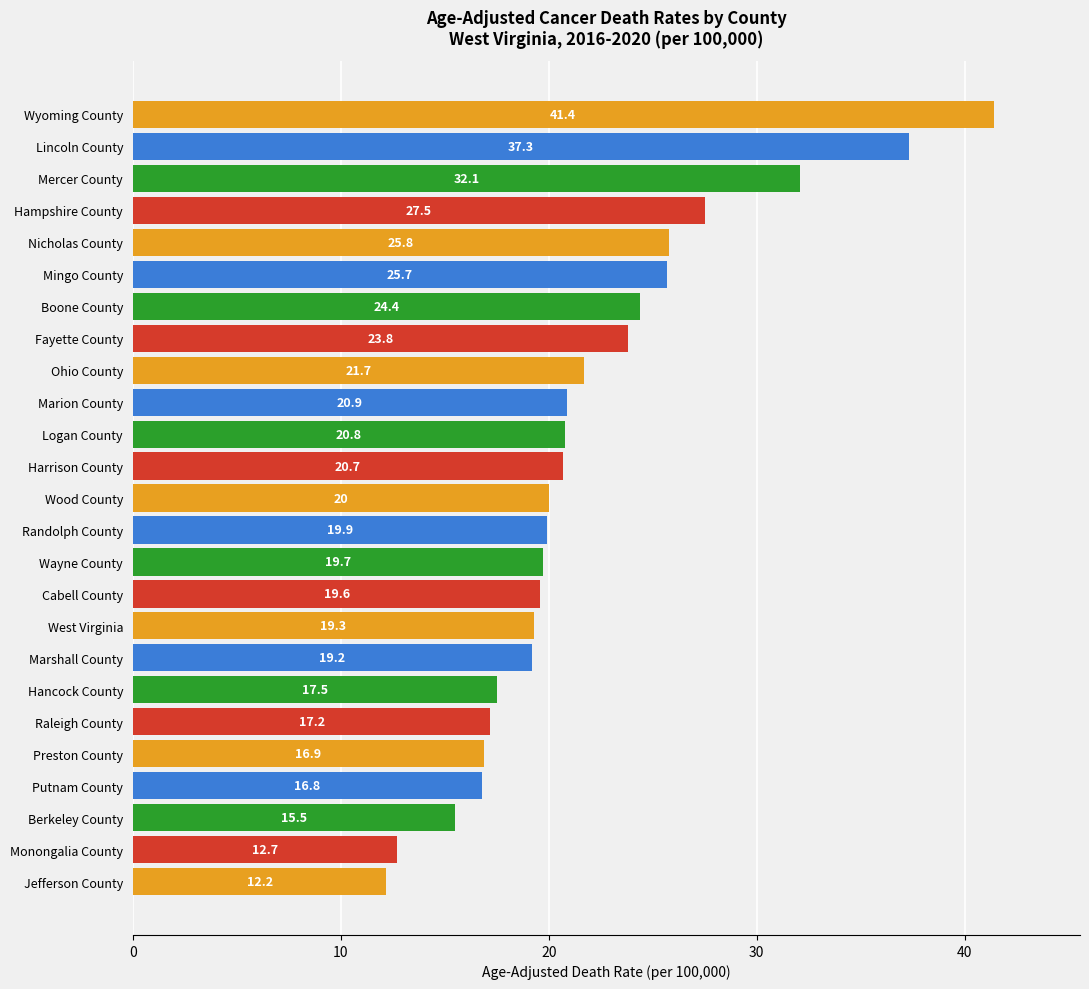

What is the label of the 12th bar from the bottom?

Randolph County